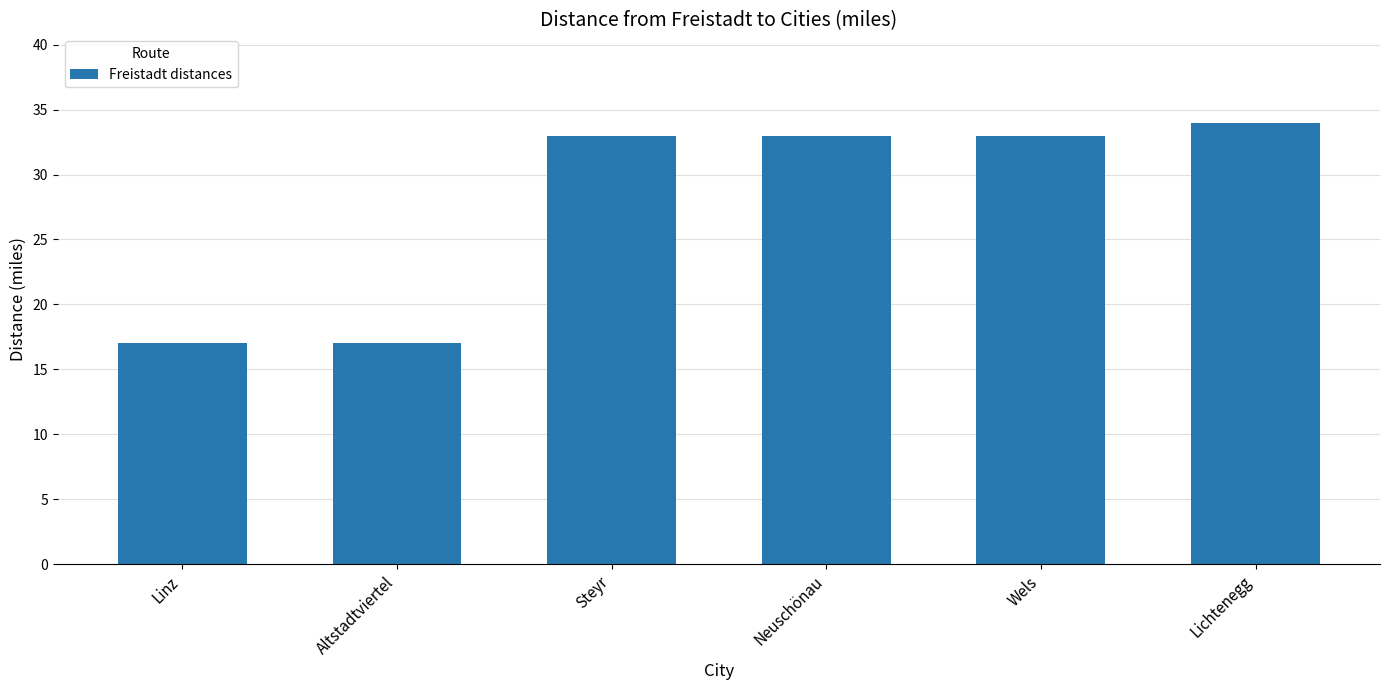

What is the sum of all values?

167